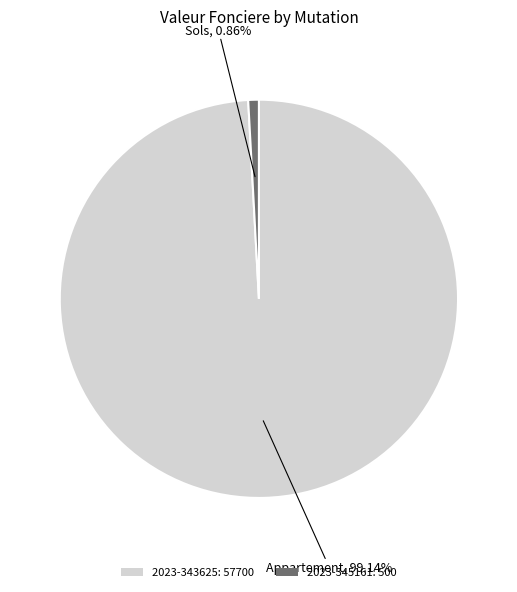

Is the sum of 2023-345161: 500 and 2023-343625: 57700 greater than half?

Yes